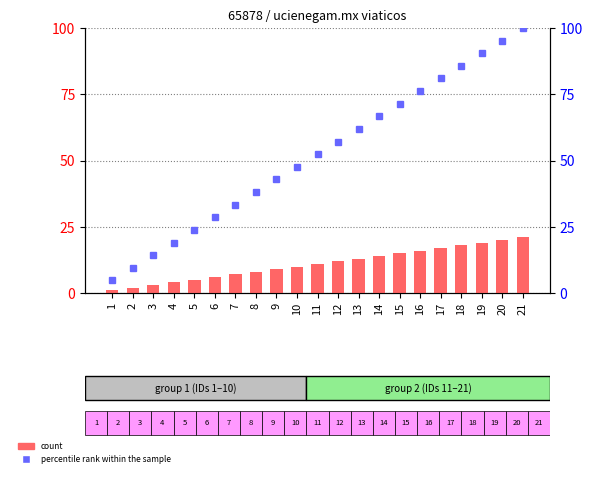

At 5, list the series in order from smallest to largest.

count, percentile rank within the sample